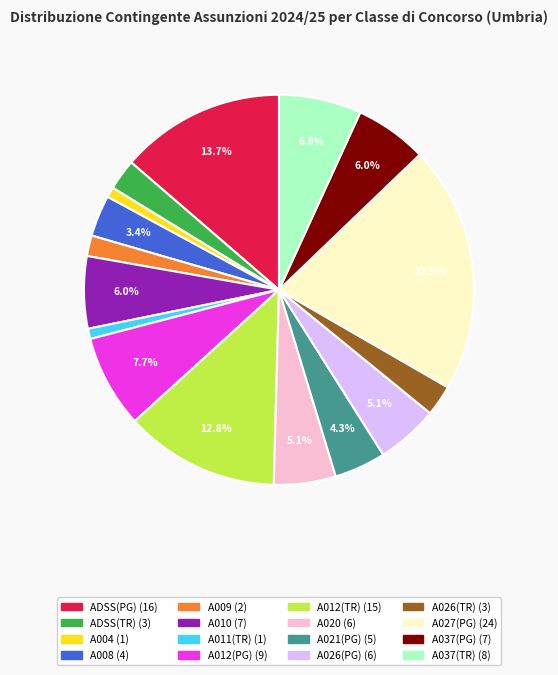

Is there any slice that represents more than half of the pie?

No